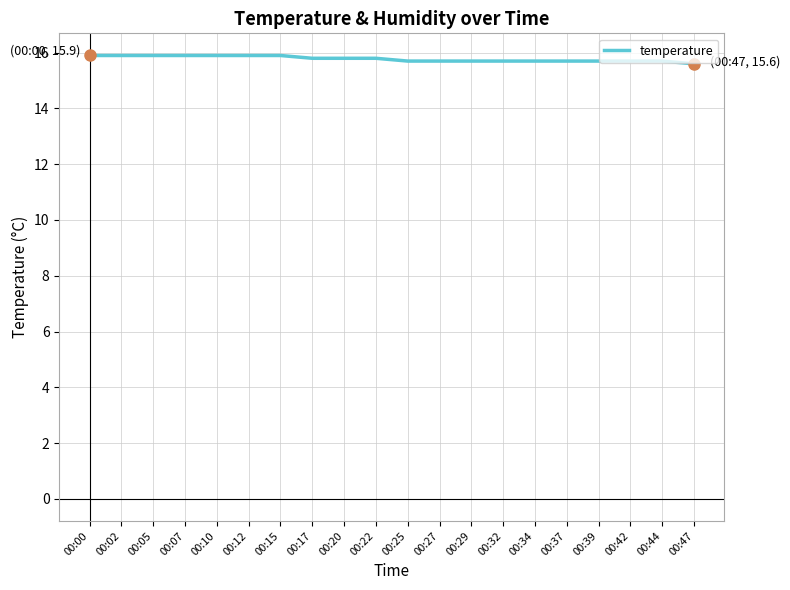

True or false: the data shows 15.9 at 00:05.

True